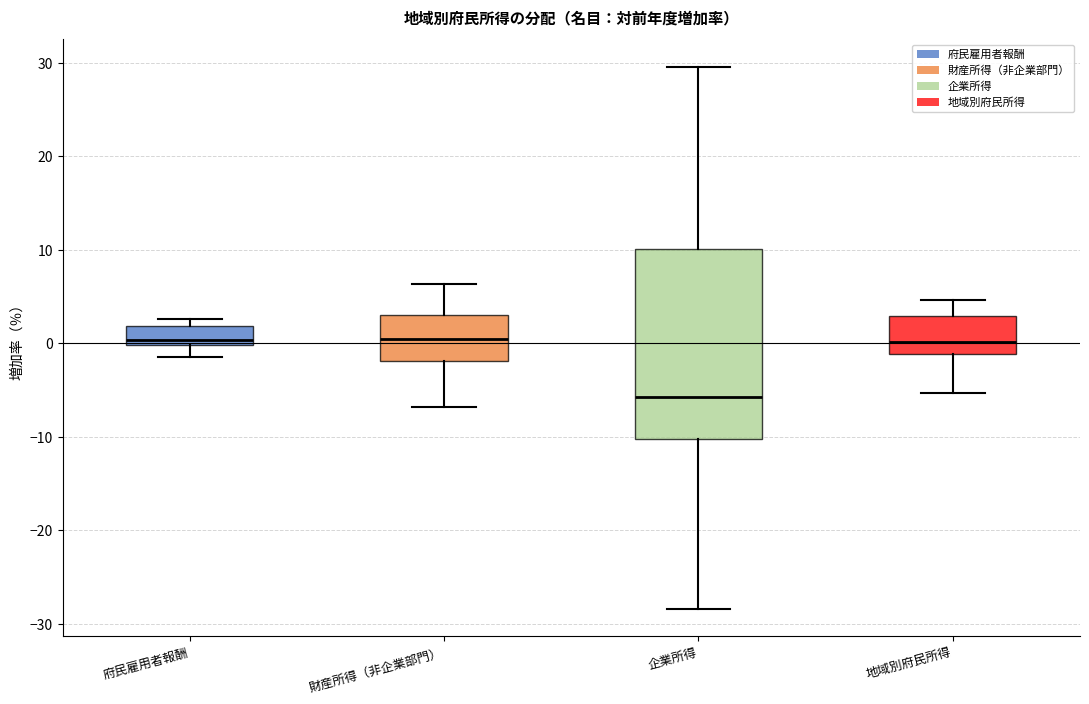

Where is the lower edge of the box for 地域別府民所得 on the y-axis? The values are not printed on the chart, so give them approximately, as read against the axis.

-1